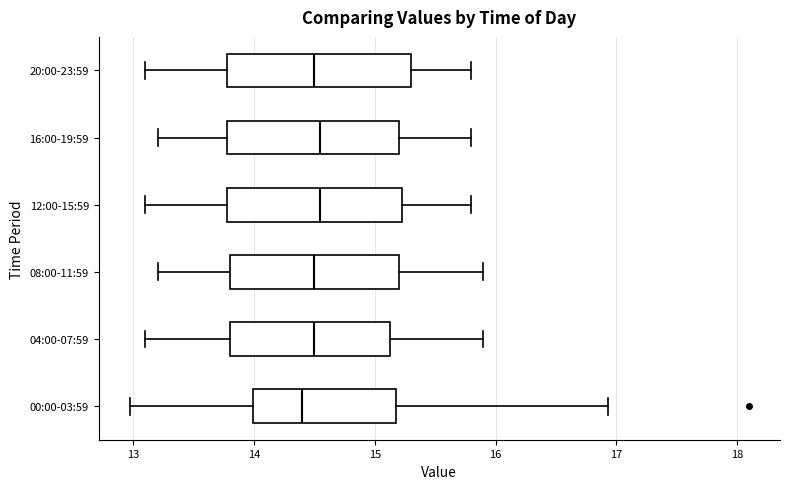

Where is the right edge of the box for 16:00-19:59 on the x-axis? The values are not printed on the chart, so give them approximately, as read against the axis.

15.2